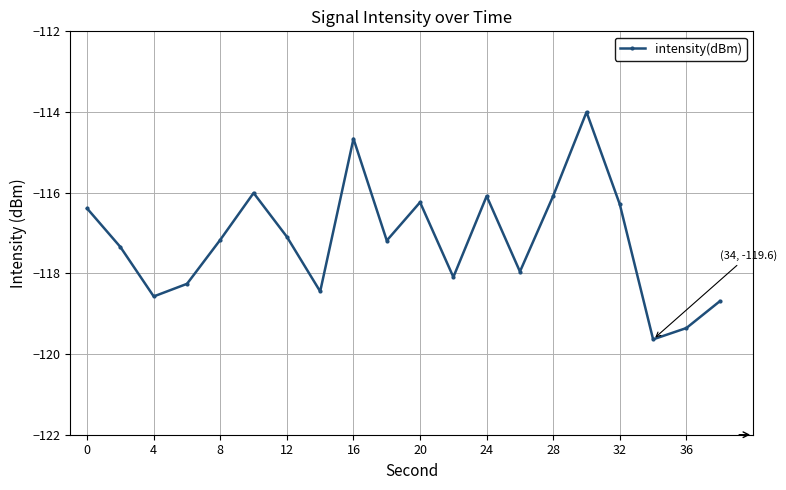

How many points are higher than both their immediate neighbors (excluding endpoints)?

5